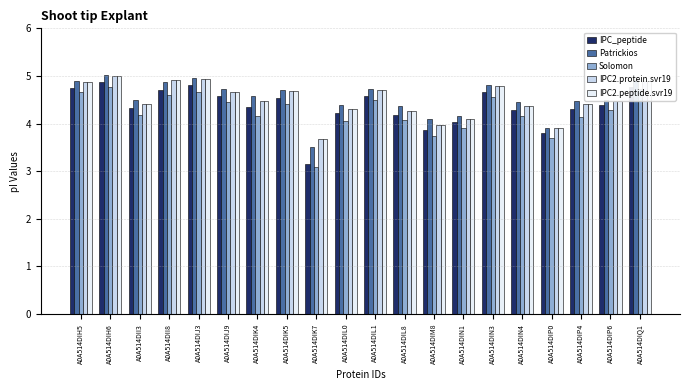

How many values in the IPC2.peptide.svr19 series exceed 4?

17